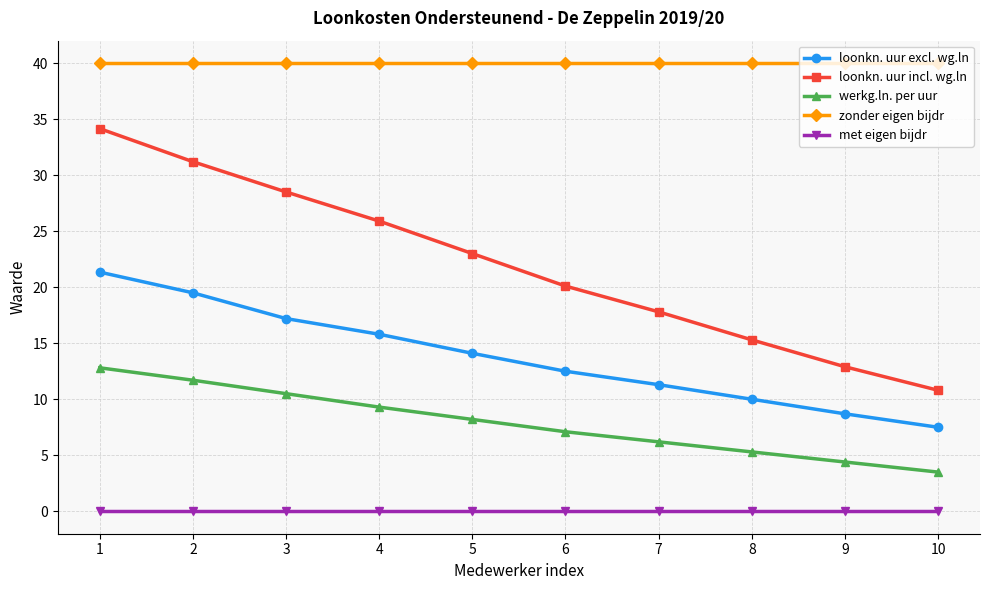

Reading left to right, what are all the values shown in this chart?

loonkn. uur excl. wg.ln: 1=21.3	2=19.5	3=17.2	4=15.8	5=14.1	6=12.5	7=11.3	8=10.0	9=8.7	10=7.5
loonkn. uur incl. wg.ln: 1=34.2	2=31.2	3=28.5	4=25.9	5=23.0	6=20.1	7=17.8	8=15.3	9=12.9	10=10.8
werkg.ln. per uur: 1=12.8	2=11.7	3=10.5	4=9.3	5=8.2	6=7.1	7=6.2	8=5.3	9=4.4	10=3.5
zonder eigen bijdr: 1=40.0	2=40.0	3=40.0	4=40.0	5=40.0	6=40.0	7=40.0	8=40.0	9=40.0	10=40.0
met eigen bijdr: 1=0.0	2=0.0	3=0.0	4=0.0	5=0.0	6=0.0	7=0.0	8=0.0	9=0.0	10=0.0